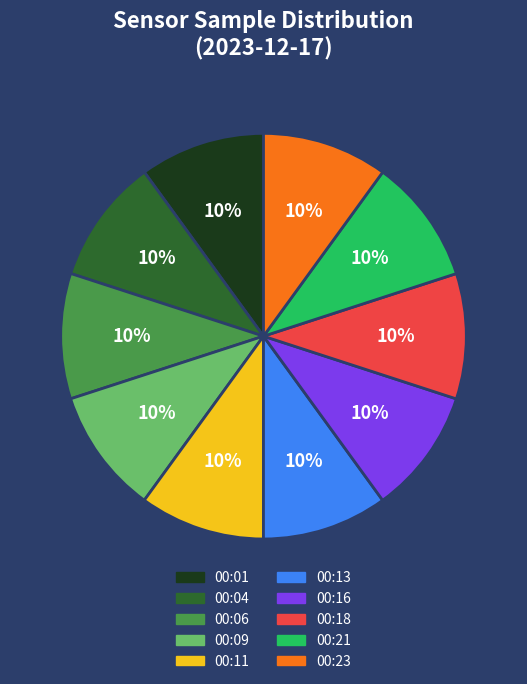

To the nearest percent, what is the combined percentage of 00:18 and 00:21?

20%